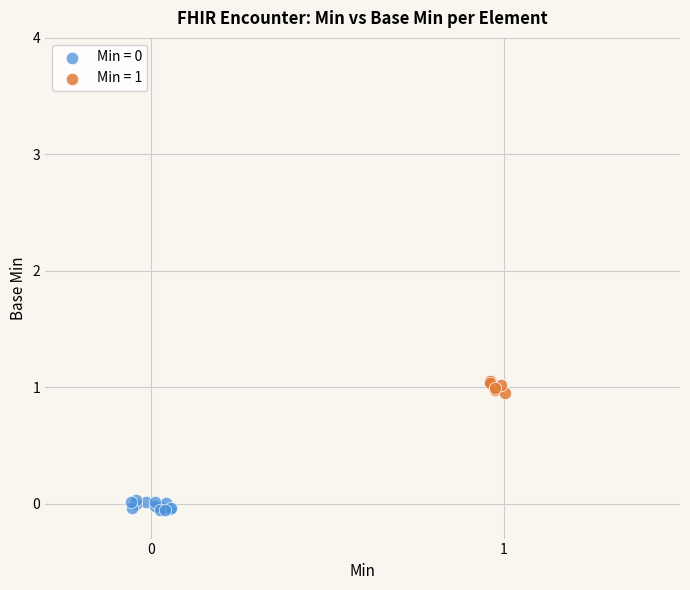

Which series reaches the maximum Y coordinate?

Min = 1